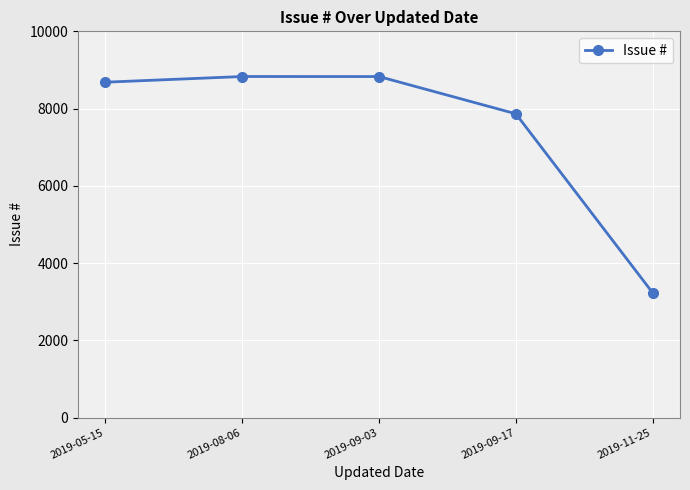

What is the smallest value displayed?

3230